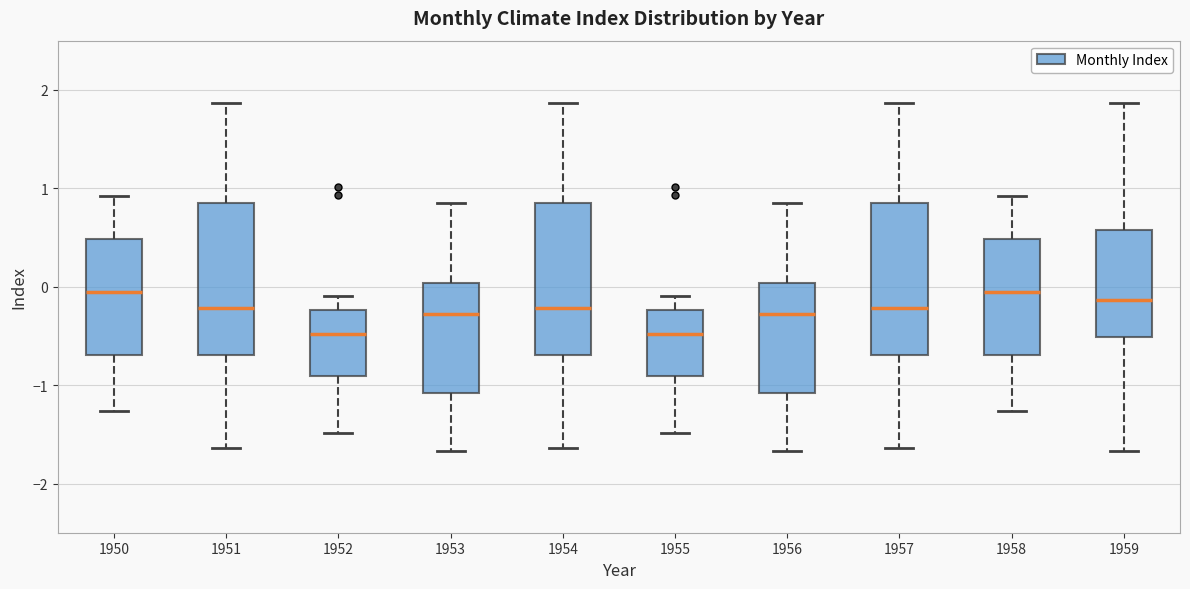

Reading left to right, transcribe this box plot: for each box, give where its median line is, the range the box spans, and where its two whiskers end, as read against the y-axis. The values are not printed on the chart, so give them approximately, as read against the axis.

1950: median -0.1, box -0.7 to 0.5, whiskers -1.3 to 0.9
1951: median -0.2, box -0.7 to 0.9, whiskers -1.6 to 1.9
1952: median -0.5, box -0.9 to -0.2, whiskers -1.5 to -0.1
1953: median -0.3, box -1.1 to 0.0, whiskers -1.7 to 0.9
1954: median -0.2, box -0.7 to 0.9, whiskers -1.6 to 1.9
1955: median -0.5, box -0.9 to -0.2, whiskers -1.5 to -0.1
1956: median -0.3, box -1.1 to 0.0, whiskers -1.7 to 0.9
1957: median -0.2, box -0.7 to 0.9, whiskers -1.6 to 1.9
1958: median -0.1, box -0.7 to 0.5, whiskers -1.3 to 0.9
1959: median -0.1, box -0.5 to 0.6, whiskers -1.7 to 1.9